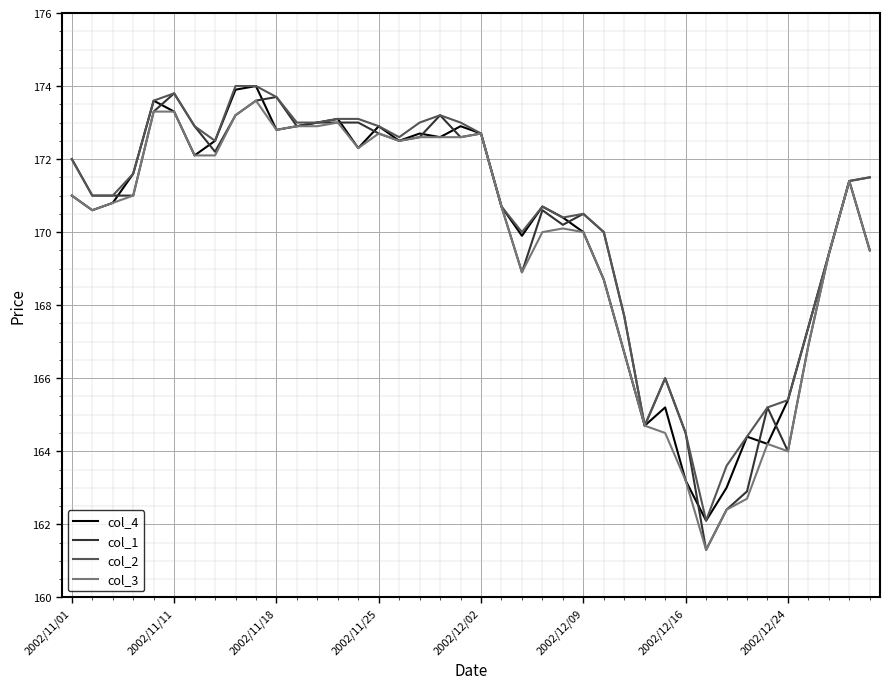

What is the maximum value for col_1?

173.8